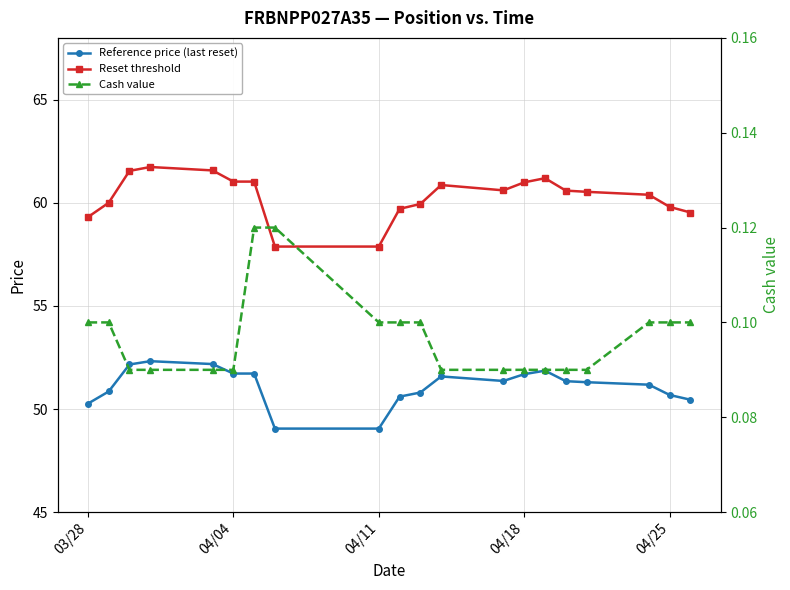

True or false: Reference price (last reset) and Reset threshold cross at least once.

False